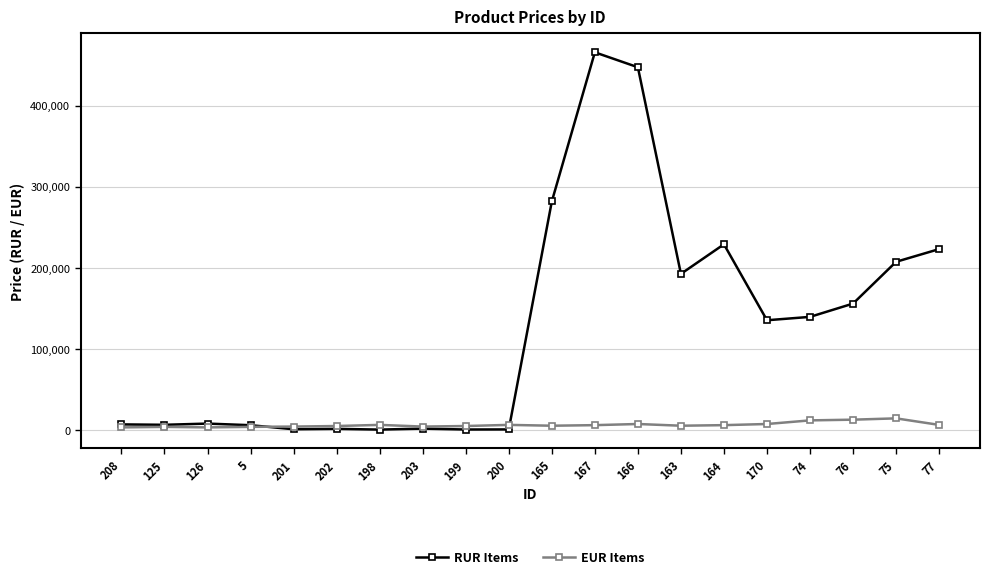

Which series changed the most between 167 and 163?

RUR Items